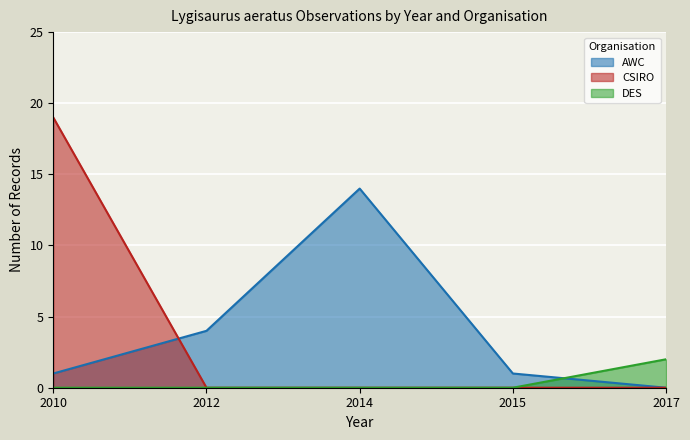

Which series ends up on top after the final intersection of AWC and DES?

DES